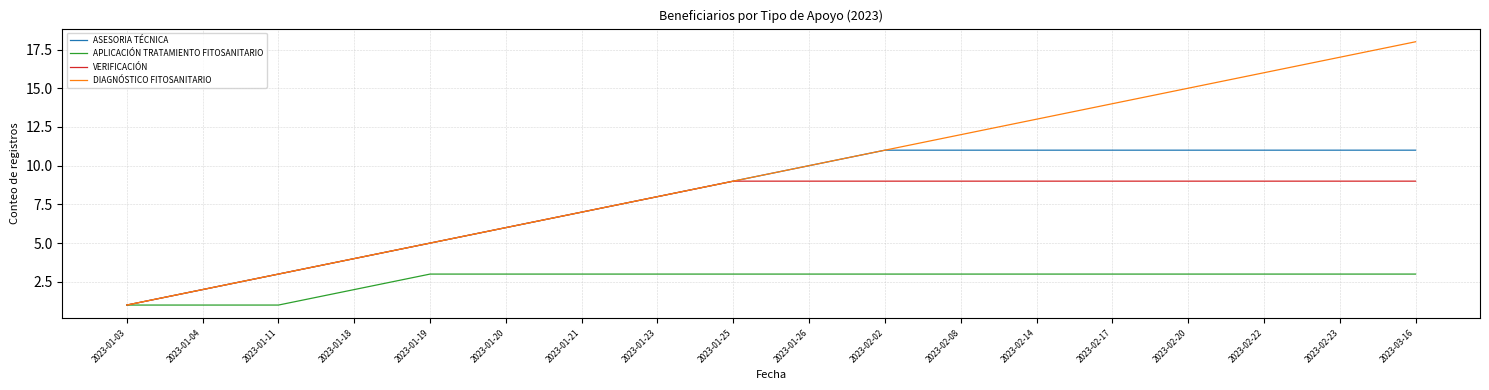

What position from the right is 2023-01-21?

12